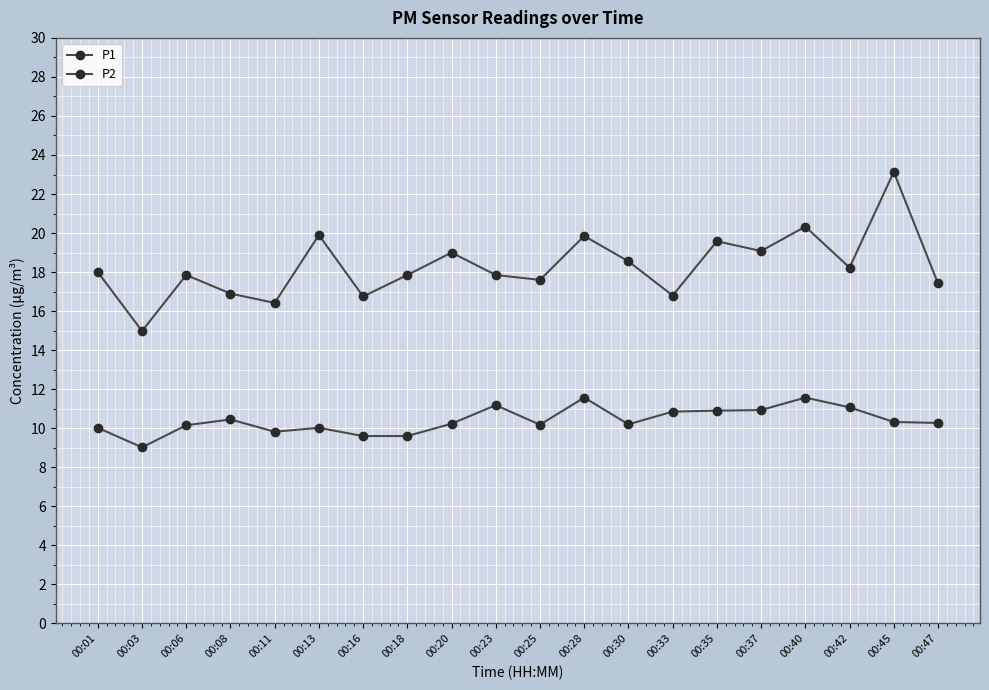

How many lines are shown in the chart?

2